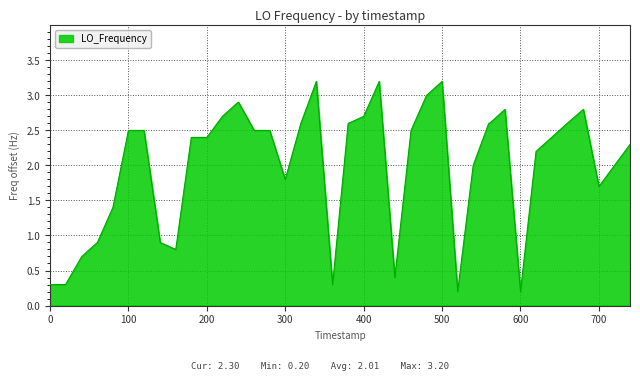

What is the difference between the maximum and minimum values?

3.0